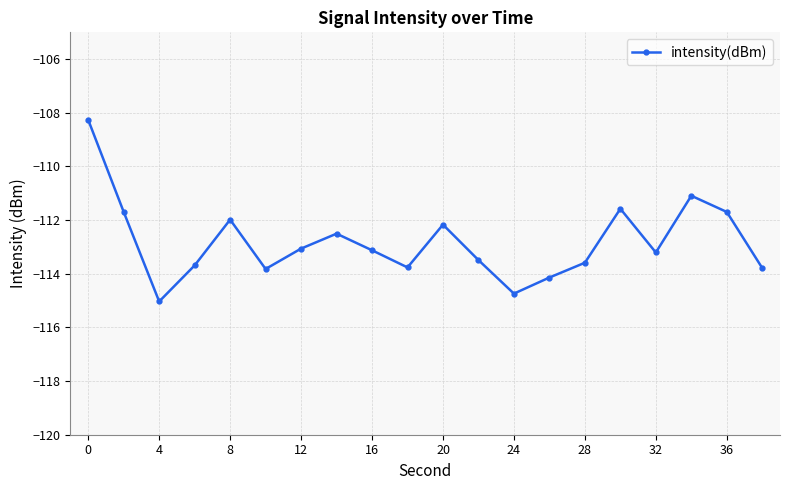

What is the difference between the maximum and second lowest values?

6.5